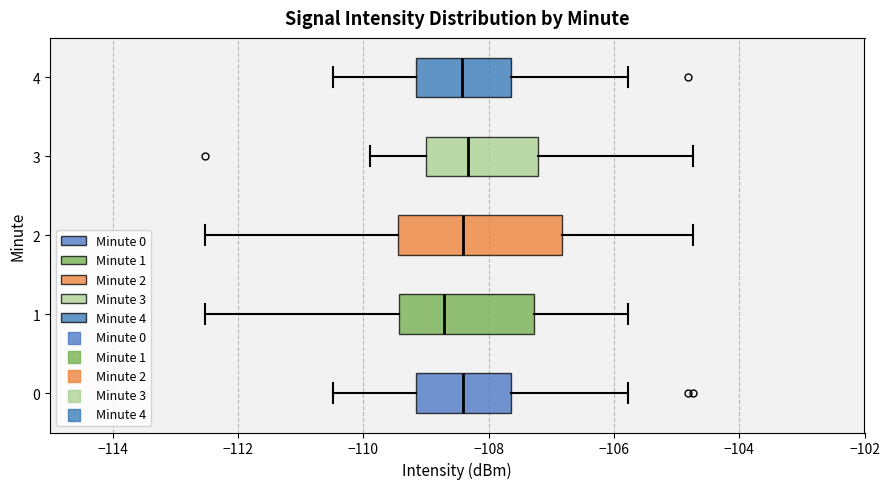

Reading bottom to top, read every box against the x-axis: the position of its median line, the range the box covers, and the ends of its whiskers. The values are not printed on the chart, so give them approximately, as read against the axis.

0: median -108.4, box -109.2 to -107.6, whiskers -110.4 to -105.8
1: median -108.8, box -109.4 to -107.2, whiskers -112.6 to -105.8
2: median -108.4, box -109.4 to -106.8, whiskers -112.6 to -104.8
3: median -108.4, box -109.0 to -107.2, whiskers -109.8 to -104.8
4: median -108.4, box -109.2 to -107.6, whiskers -110.4 to -105.8